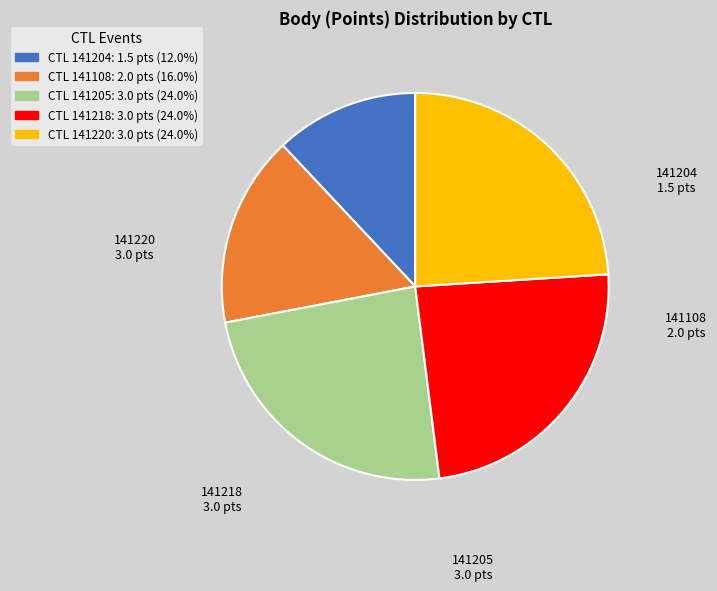

Is there a majority slice in this chart?

No